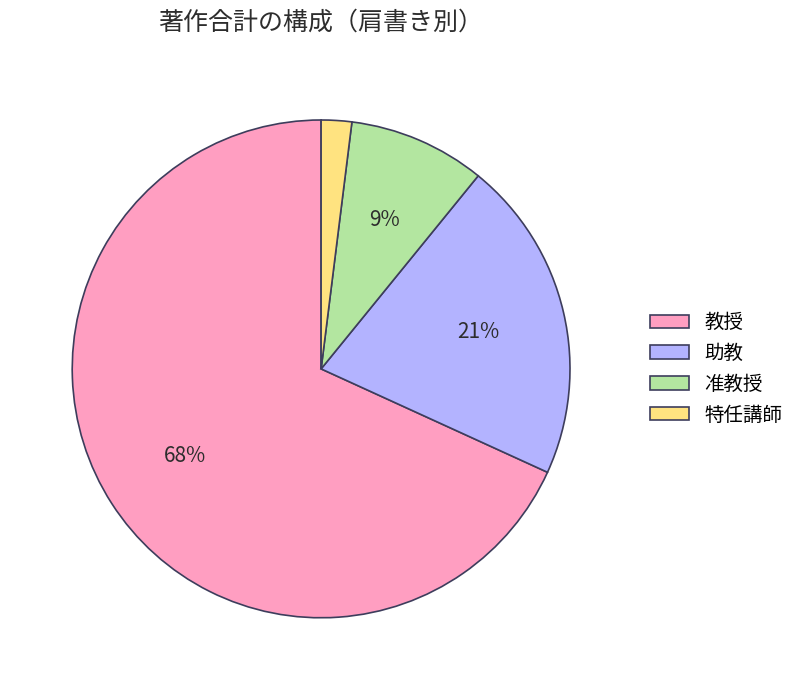

Combined, do 准教授 and 特任講師 account for over 50%?

No